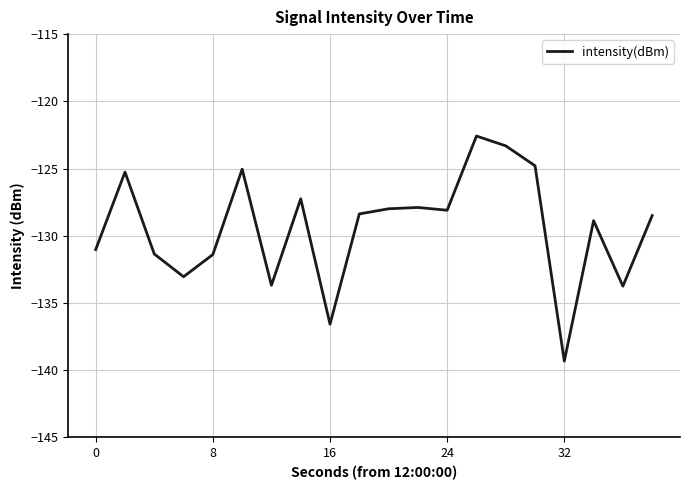

What is the greatest value displayed?

-122.6